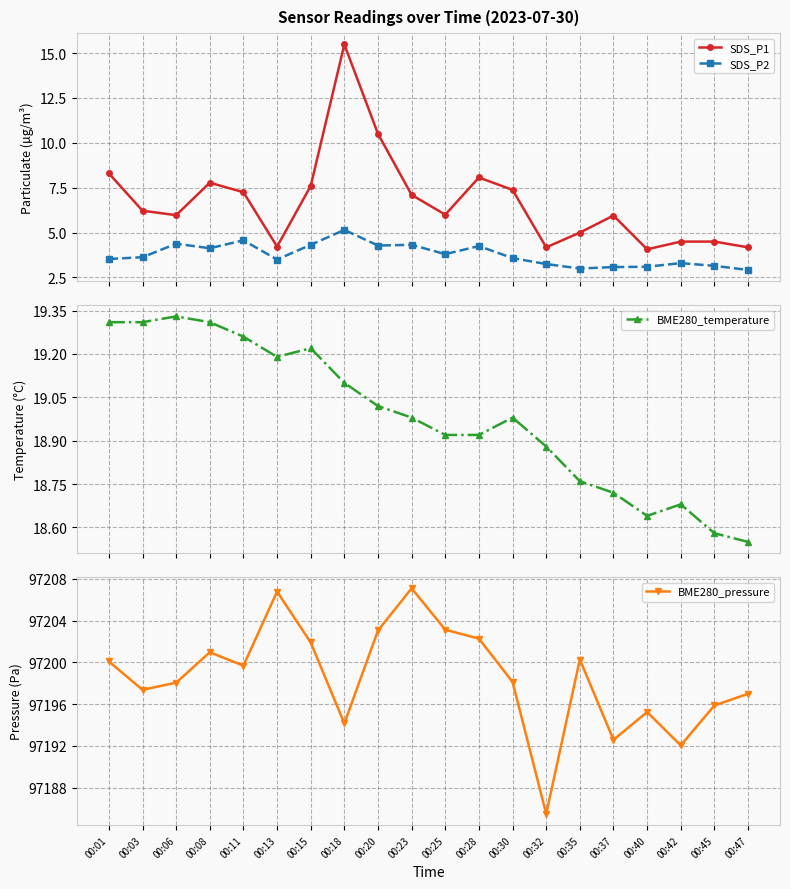

Reading right to left, what are all the values shown in this chart?

SDS_P1: 4.2	4.5	4.5	4.1	6.0	5.0	4.2	7.4	8.1	6.0	7.1	10.5	15.5	7.6	4.2	7.2	7.8	6.0	6.2	8.3
SDS_P2: 2.9	3.1	3.3	3.1	3.1	3.0	3.2	3.6	4.2	3.8	4.3	4.3	5.2	4.3	3.5	4.6	4.1	4.4	3.6	3.5
BME280_temperature: 18.6	18.6	18.7	18.6	18.7	18.8	18.9	19.0	18.9	18.9	19.0	19.0	19.1	19.2	19.2	19.3	19.3	19.3	19.3	19.3
BME280_pressure: 97197.0	97195.9	97192.1	97195.2	97192.6	97200.3	97185.5	97198.1	97202.3	97203.1	97207.1	97203.1	97194.2	97201.9	97206.8	97199.7	97201.0	97198.1	97197.4	97200.1